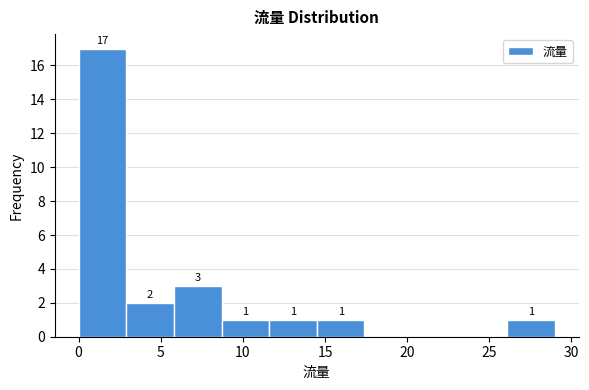

Which range on the x-axis has the tallest bar?

0.0 to 2.9